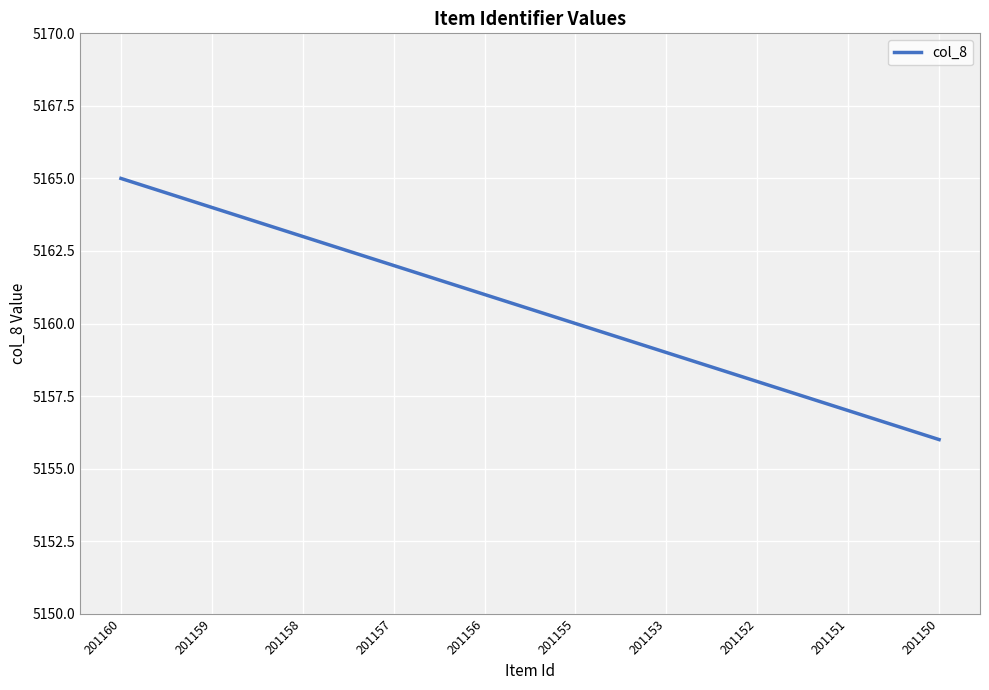

The chart shows a value of 6790 at 201151. True or false?

False